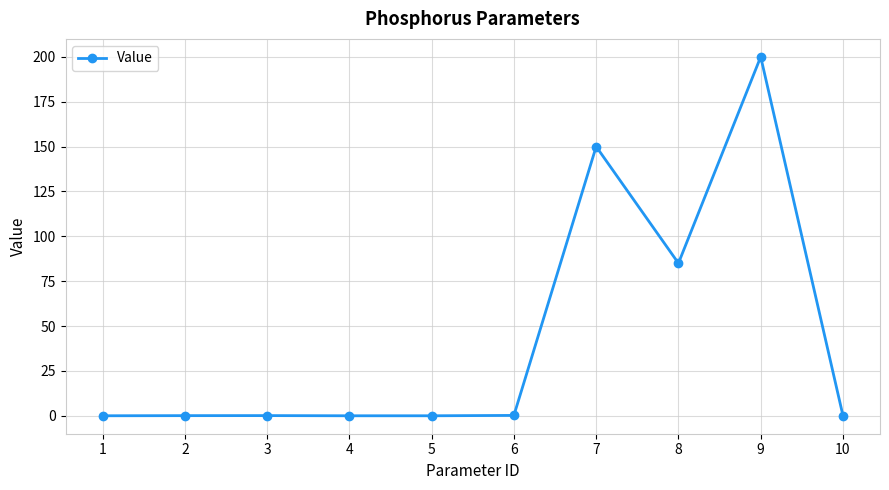

True or false: the data has more than 2 interior local peaks.

True